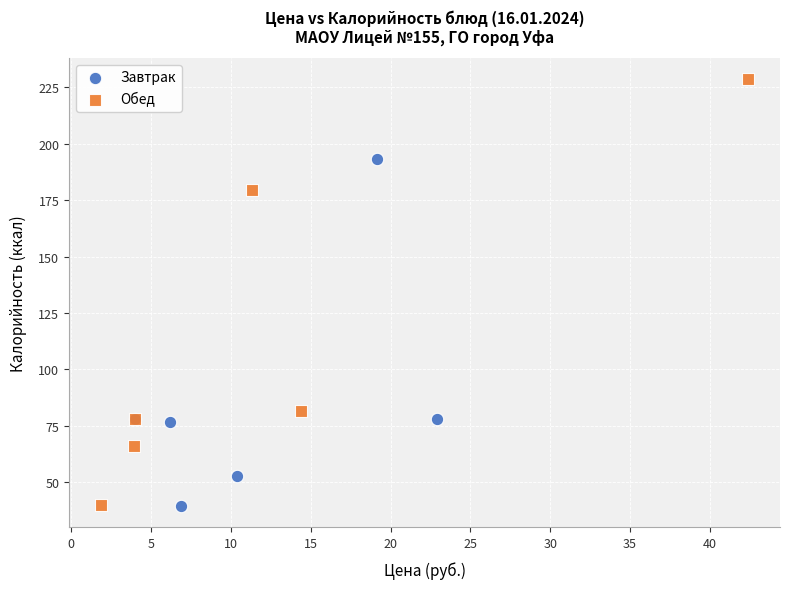

Which series has the largest Y range (max minus min)?

Обед